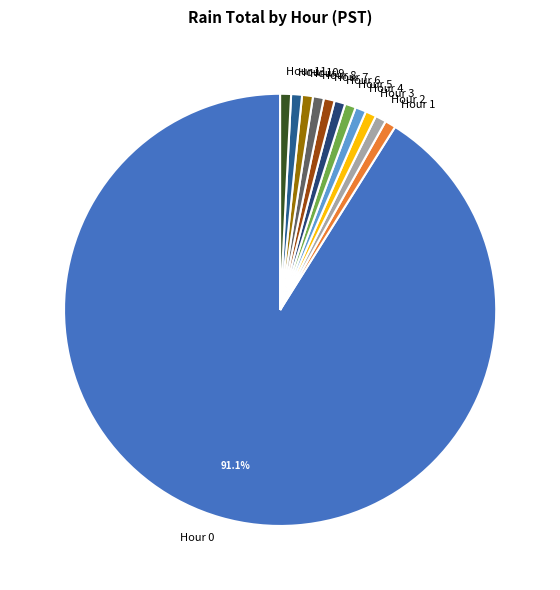

Is the sum of Hour 4 and Hour 6 greater than half?

No